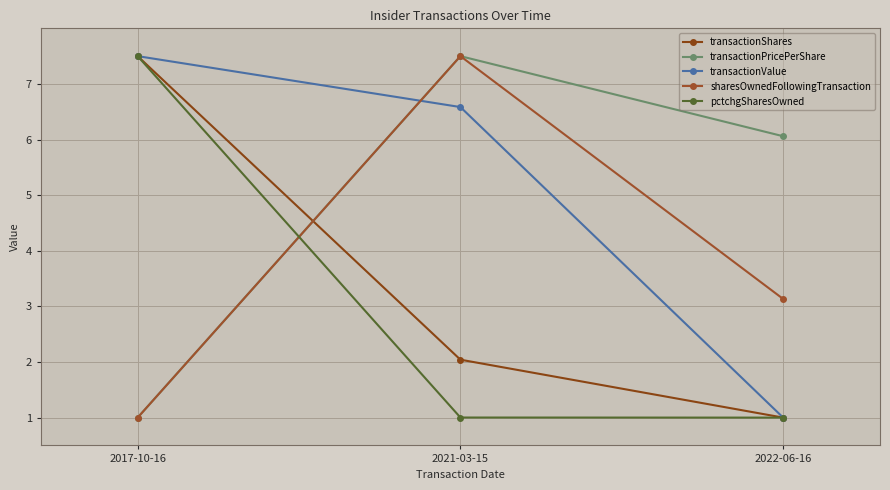

At which label does transactionPricePerShare reach its peak?

2021-03-15